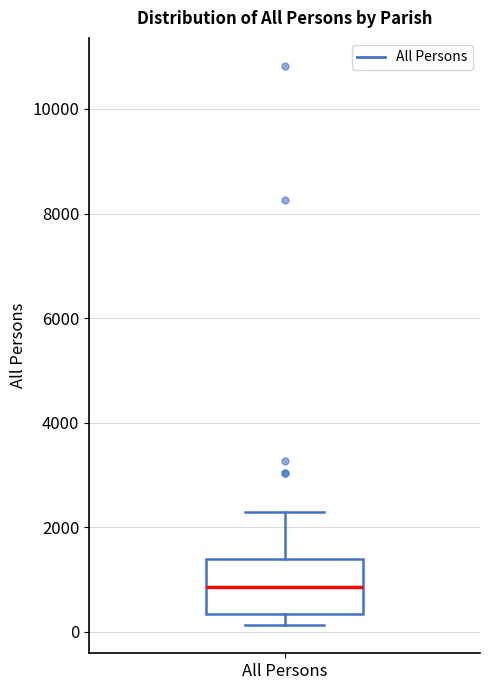

Read this box plot against the y-axis: the position of the median line, the range covered by the box, and the ends of both whiskers. The values are not printed on the chart, so give them approximately, as read against the axis.

median 800, box 400 to 1400, whiskers 200 to 2200